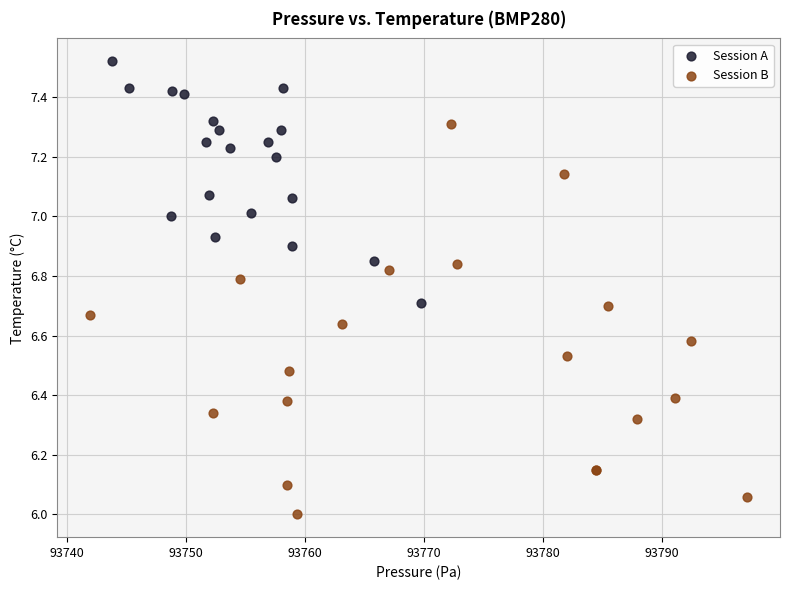

Which series reaches the maximum Y coordinate?

Session A